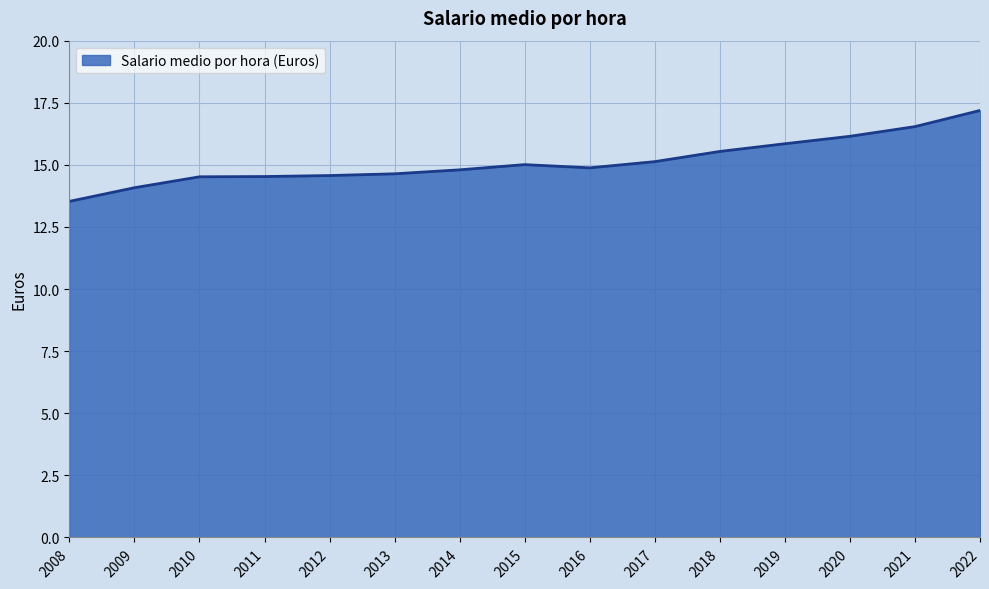

At which category does the chart reach its peak across all series?

2022